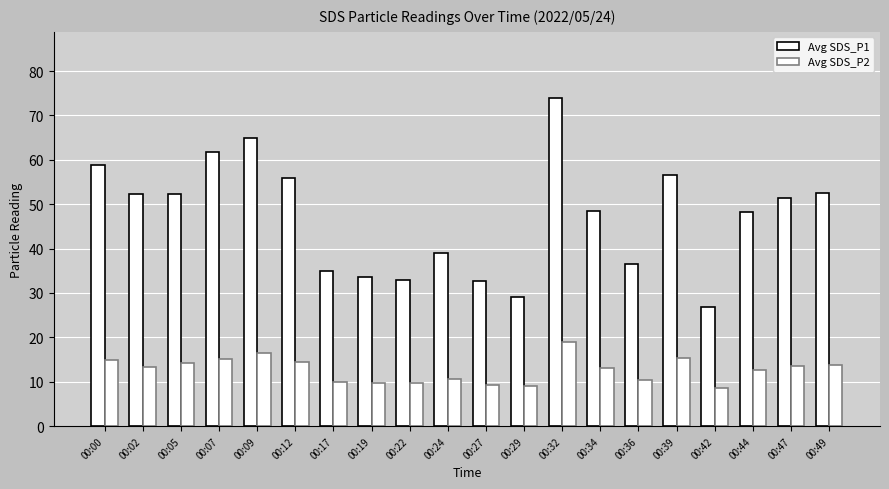

How many series are shown in this chart?

2